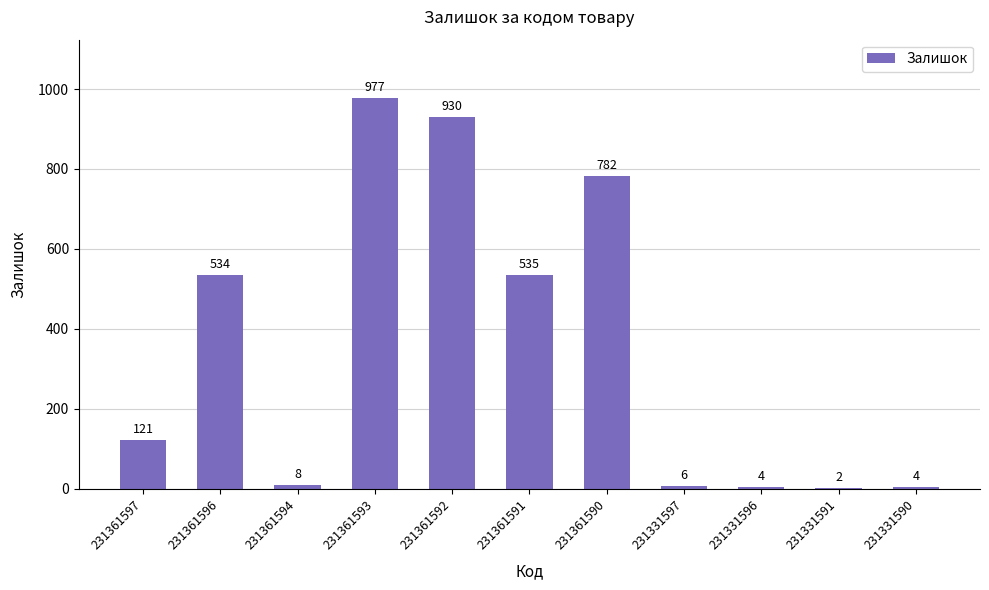

The value at 231361597 is 173. True or false?

False